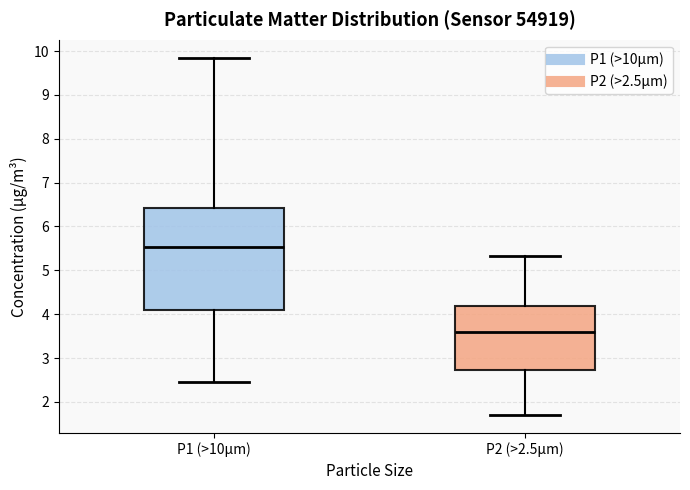

Reading left to right, read every box against the y-axis: the position of its median line, the range the box covers, and the ends of its whiskers. The values are not printed on the chart, so give them approximately, as read against the axis.

P1 (>10µm): median 5.5, box 4.1 to 6.4, whiskers 2.5 to 9.9
P2 (>2.5µm): median 3.6, box 2.7 to 4.2, whiskers 1.7 to 5.3